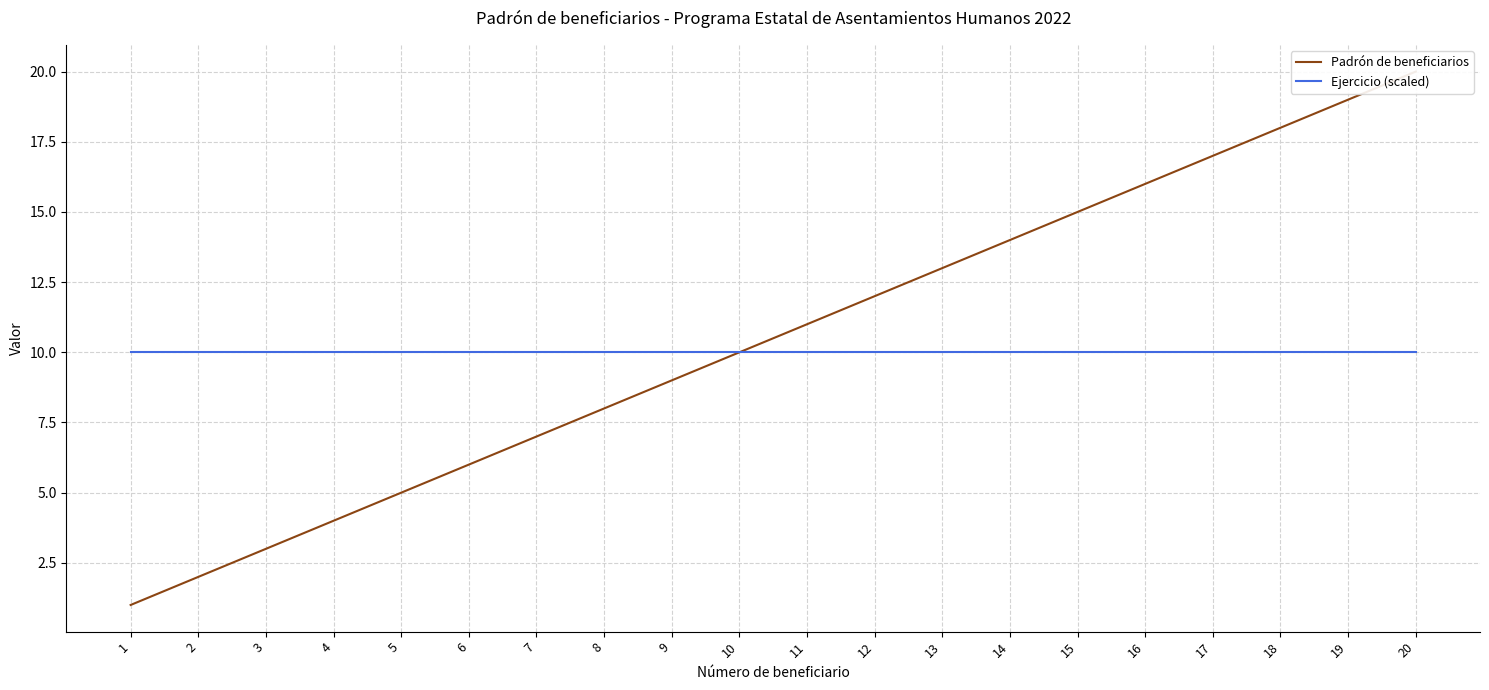

What is the value of the Ejercicio (scaled) point at the 5th from the left?

10